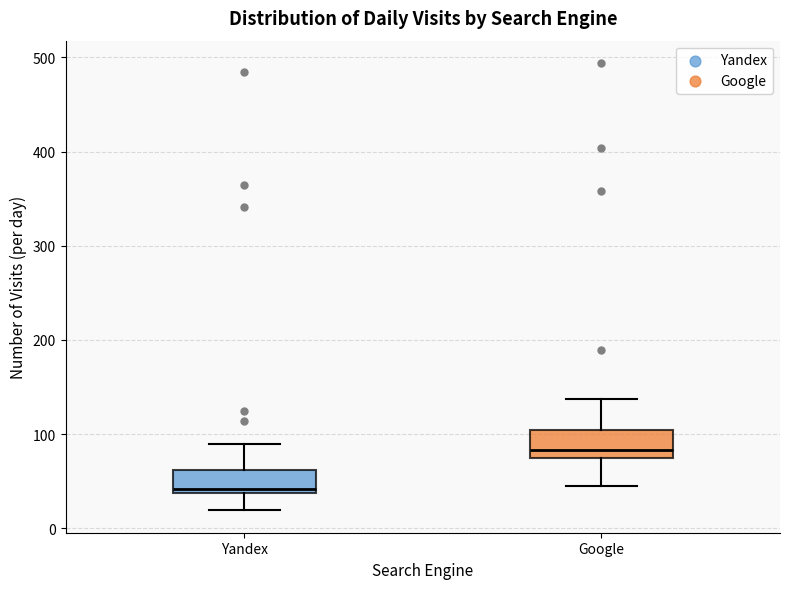

Reading left to right, transcribe this box plot: for each box, give where its median line is, the range the box spans, and where its two whiskers end, as read against the y-axis. The values are not printed on the chart, so give them approximately, as read against the axis.

Yandex: median 40 (just above the box's lower edge), box 40 to 60, whiskers 20 to 90
Google: median 80, box 70 to 100, whiskers 50 to 140